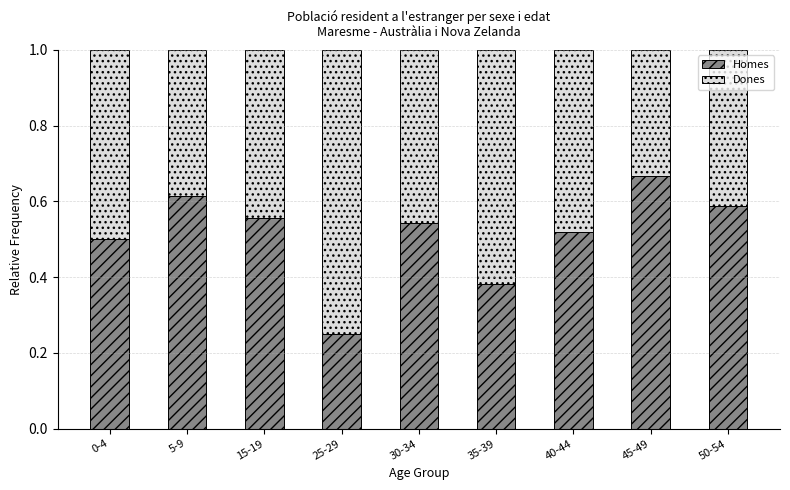

How many bars are there in total?

9